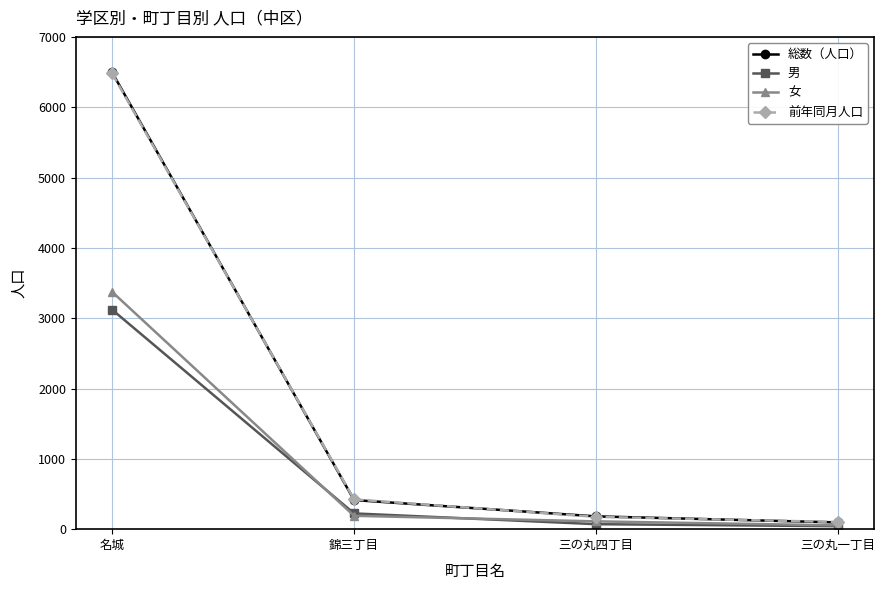

Where do 男 and 女 first cross each other?

名城 and 錦三丁目